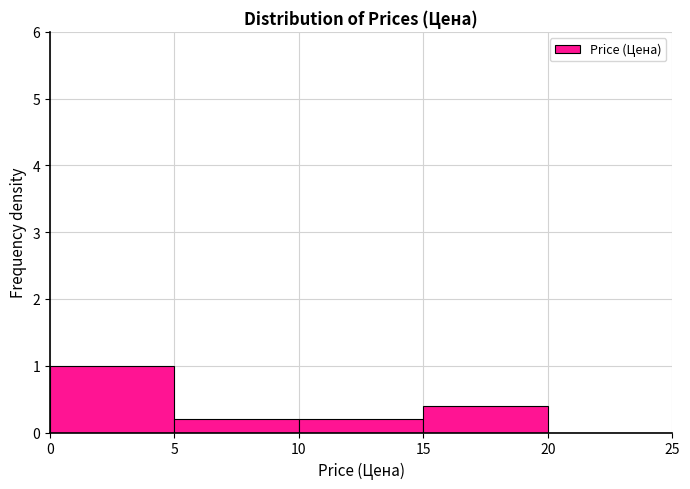

Which range on the x-axis has the tallest bar?

0 to 5